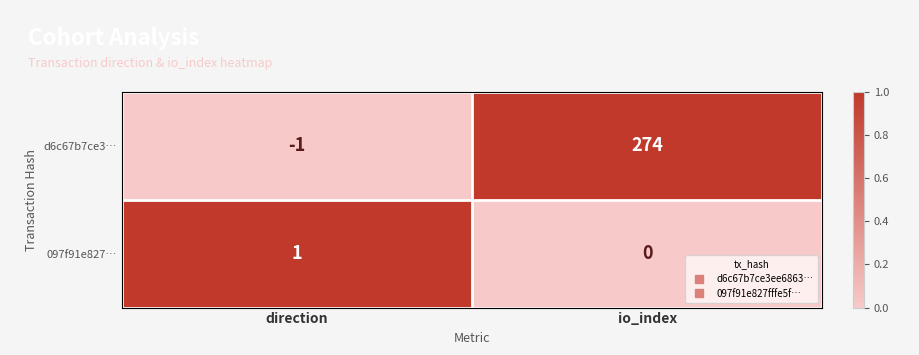

Where is 097f91e827… nearest to the value 0?

io_index